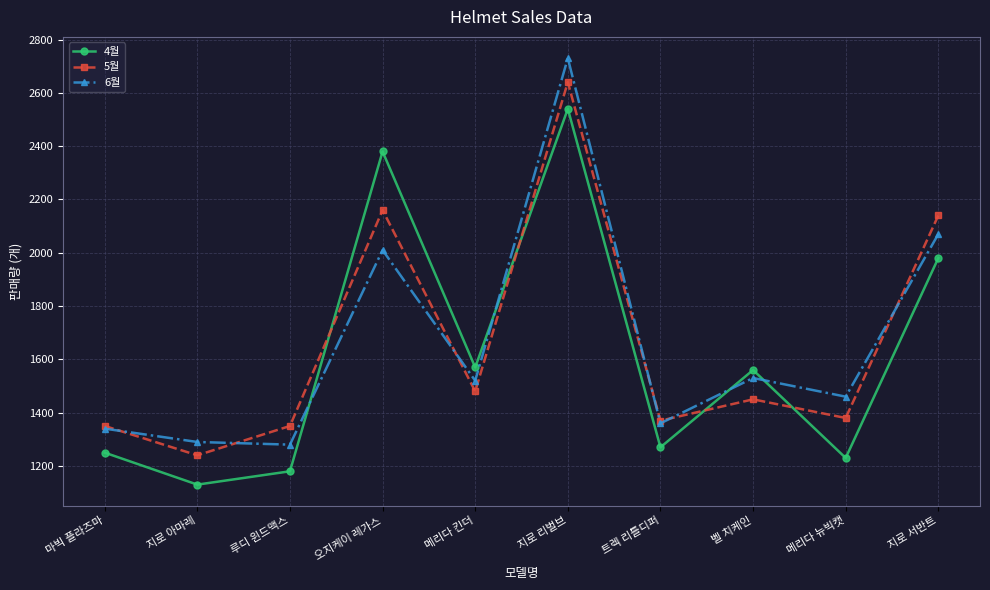

How many data points in 6월 are less than 1520?

5